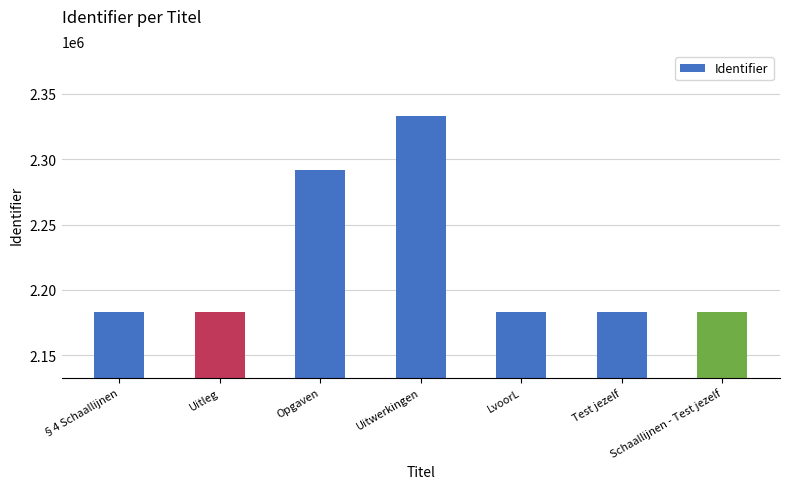

What is the label of the 3rd bar from the right?

LvoorL